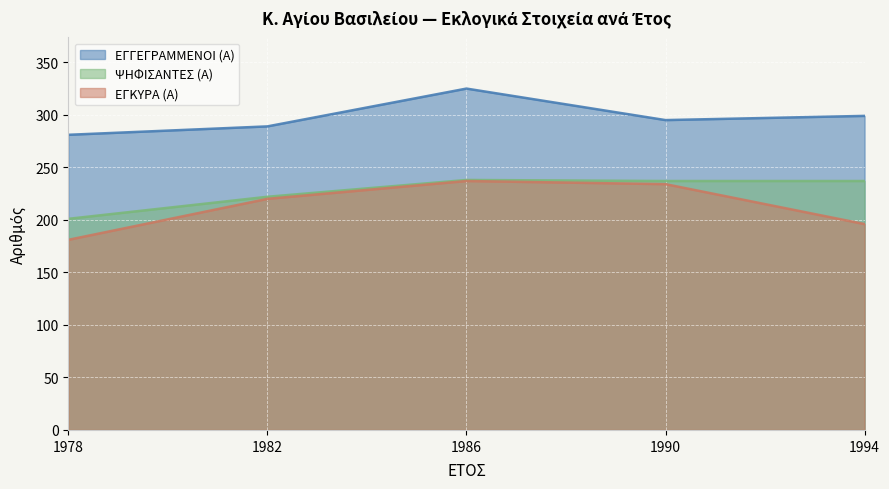

At which category is the sum across all series the highest?

1986